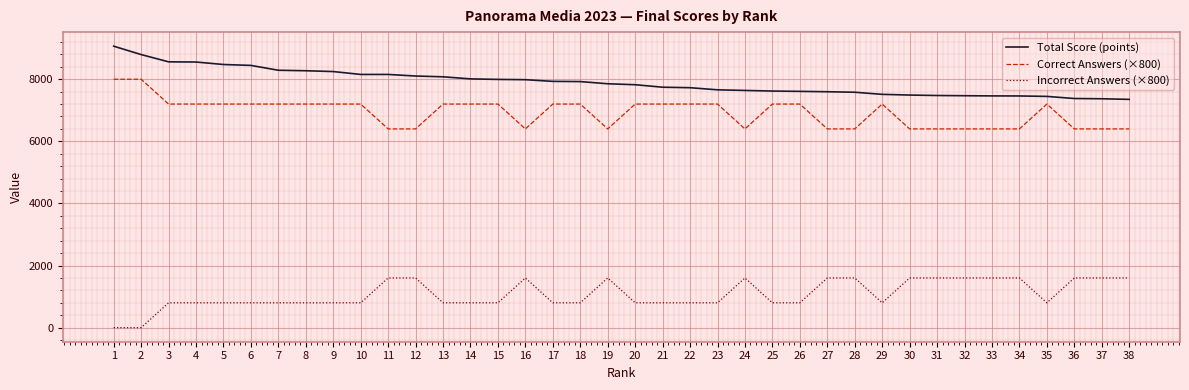

What is the difference between the second highest and second lowest values in the Incorrect Answers (×800) series?

1600